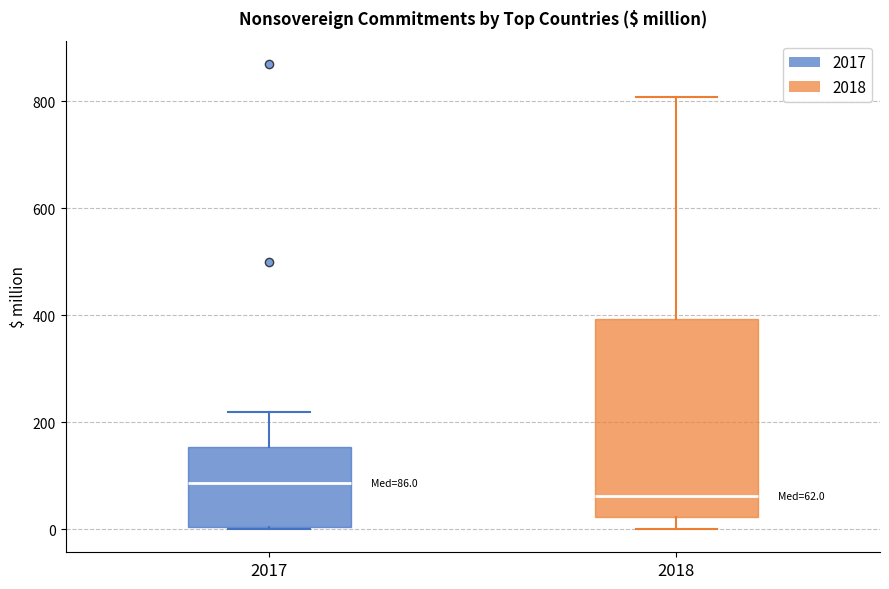

Which box's median line is the highest?

2017